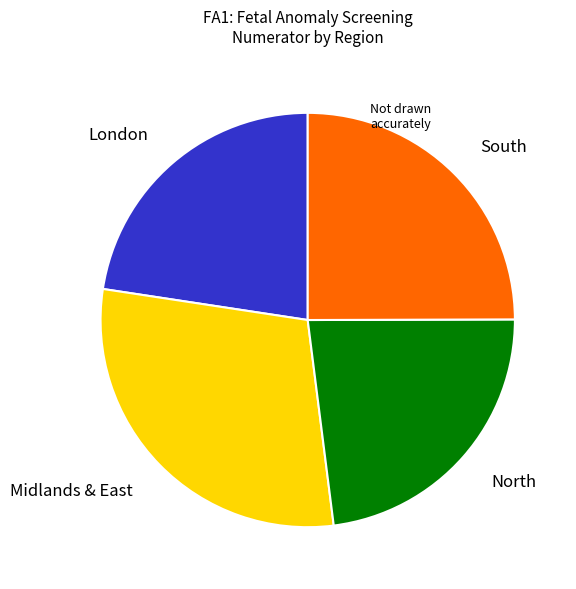

What is the largest slice in the pie chart?

Midlands & East